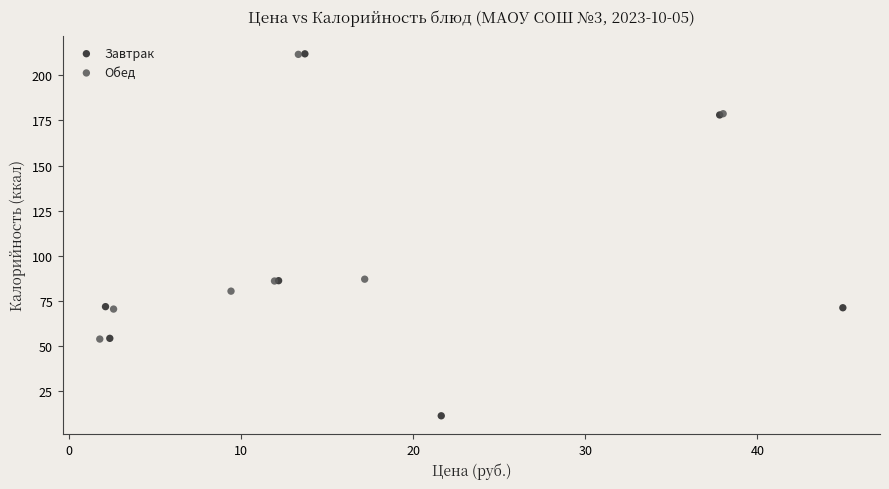

What are all the series names shown in the legend?

Завтрак, Обед